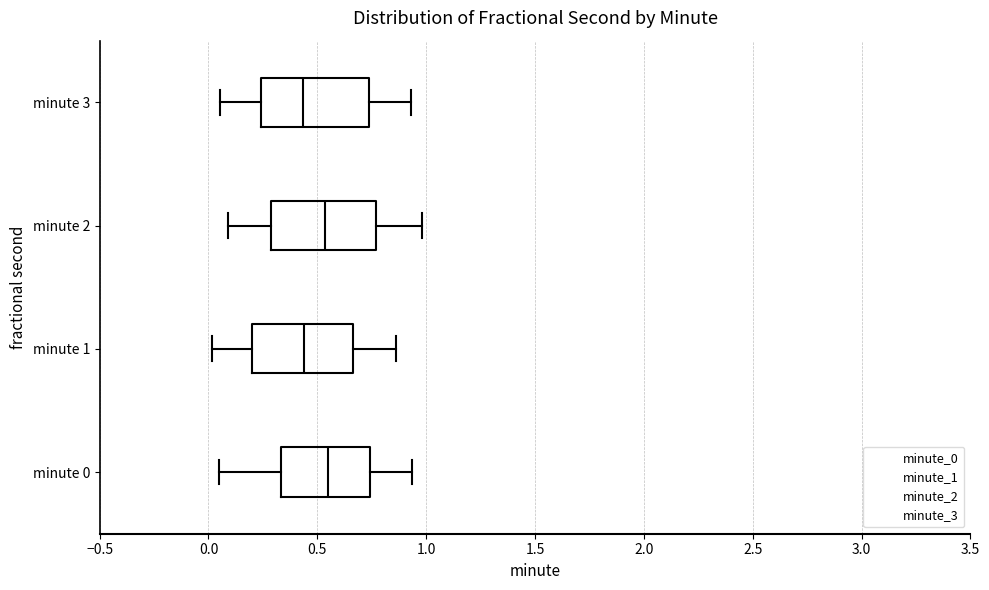

Where is the left edge of the box for minute 3 on the x-axis? The values are not printed on the chart, so give them approximately, as read against the axis.

0.25